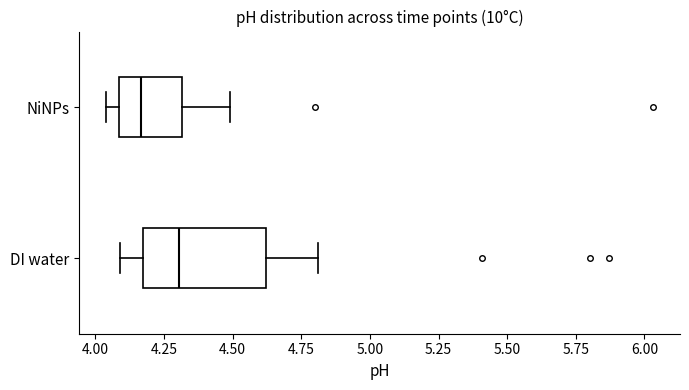

Which box has the furthest to the right median line?

DI water